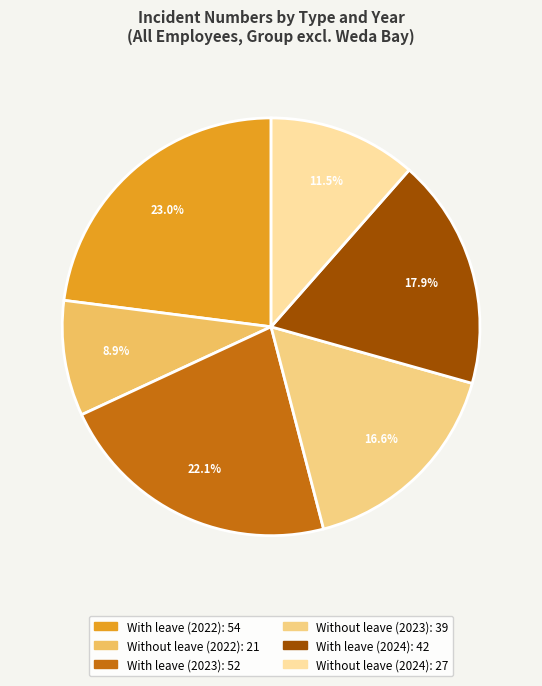

How many slices are in this pie chart?

6